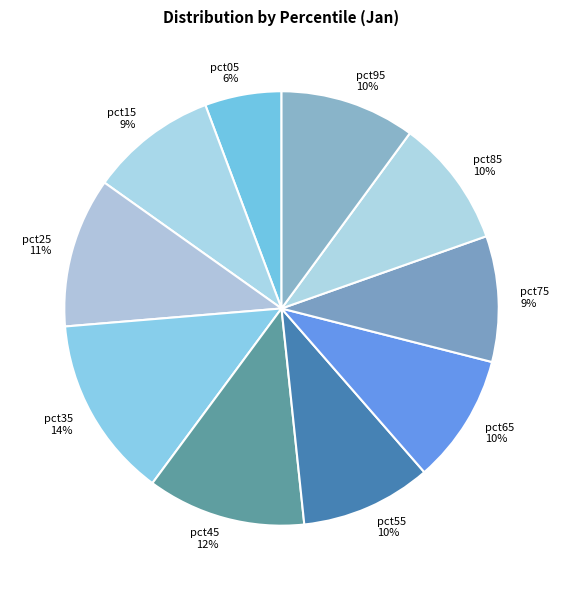

To the nearest percent, what percentage of the pie is pct95?

10%